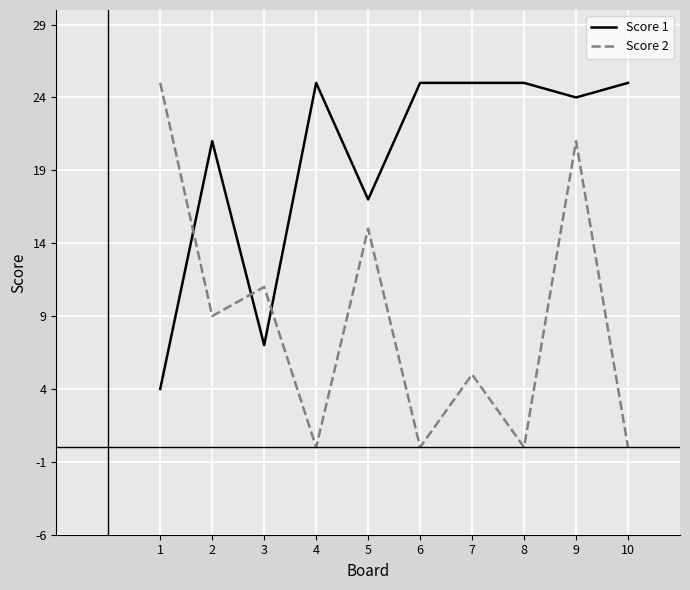

What is the maximum value shown in the chart?

25